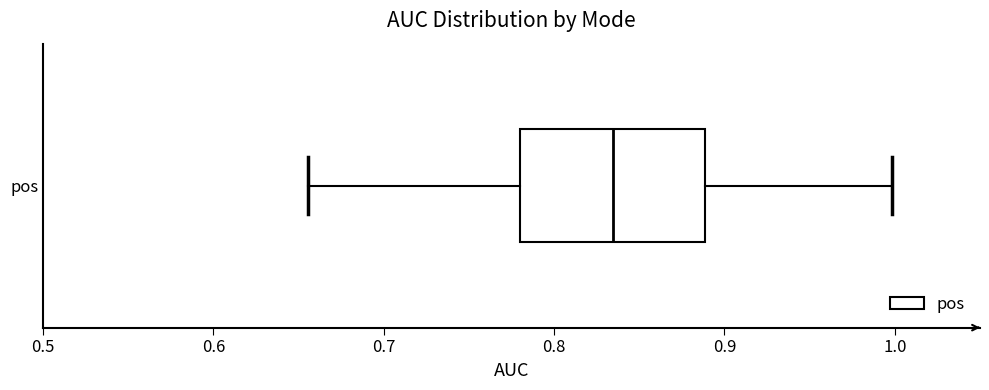

Where does the median line of the box for pos sit on the x-axis? The values are not printed on the chart, so give them approximately, as read against the axis.

0.83